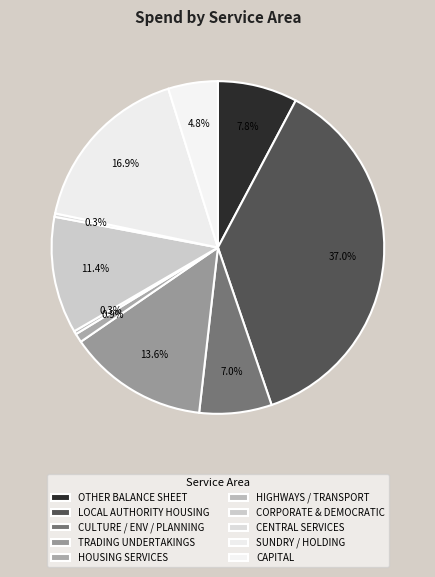

How many segments does this pie chart have?

10